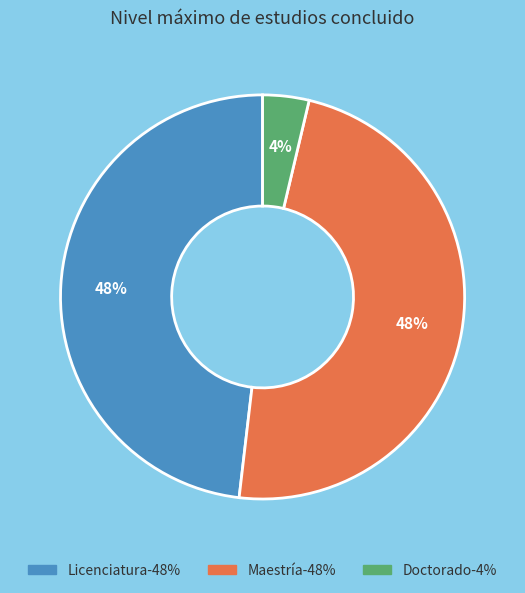

Count the number of slices in the pie.

3